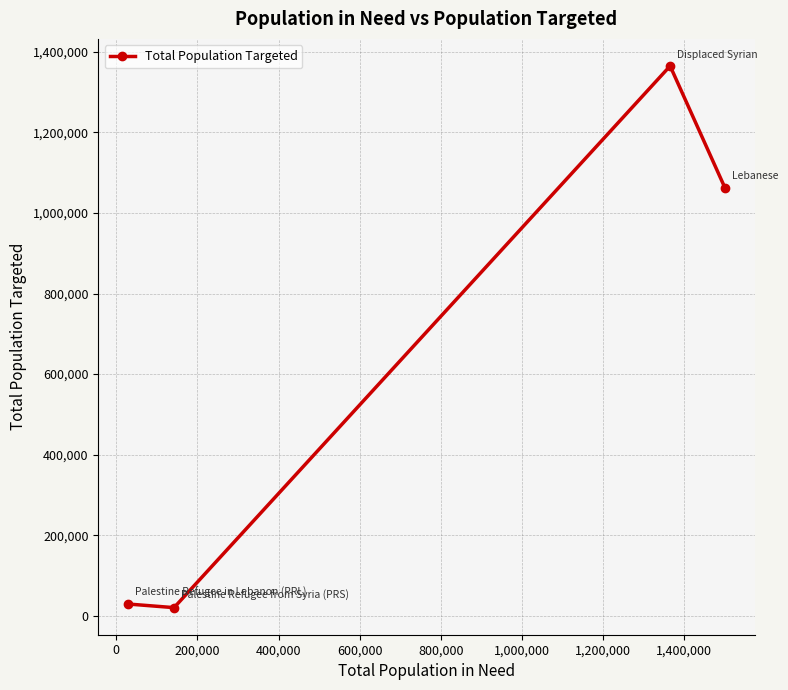

How many lines are shown in the chart?

1